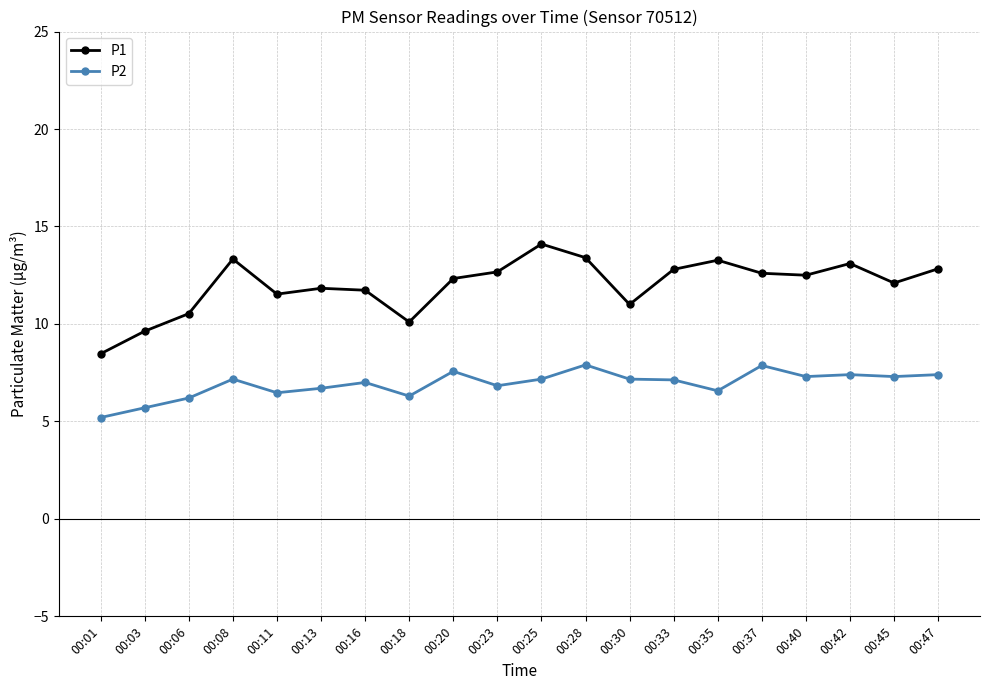

List the series in order of their overall mean, highest first.

P1, P2